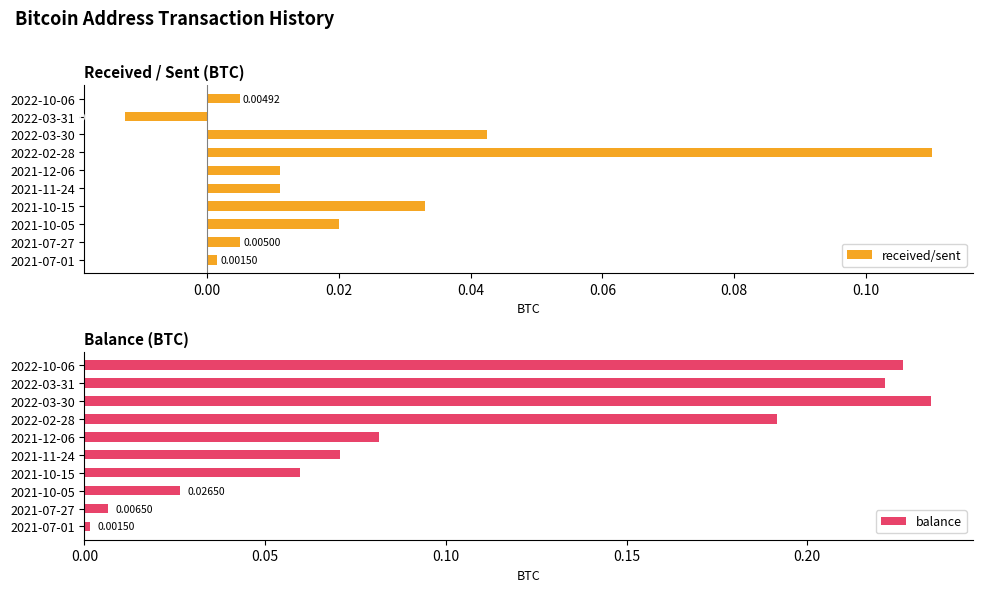

List the series in order of their peak value, highest first.

balance, received/sent